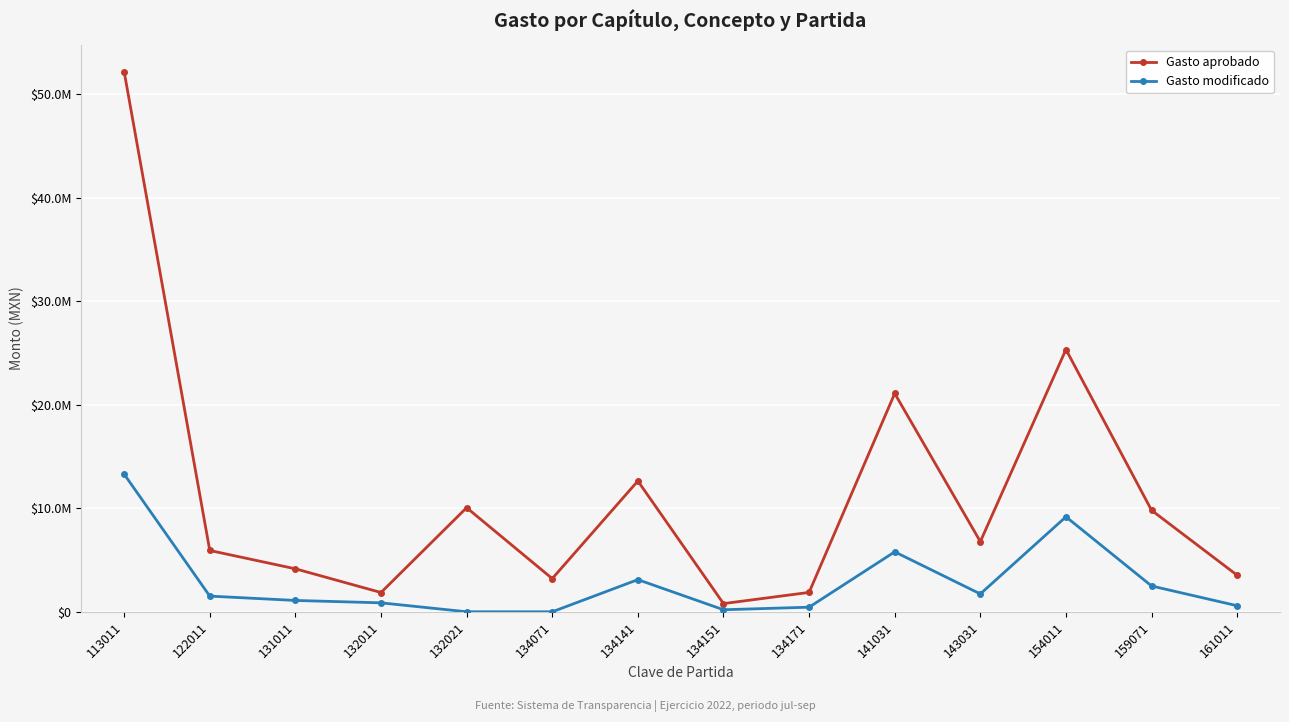

At 134071, list the series in order from largest to smallest.

Gasto aprobado, Gasto modificado